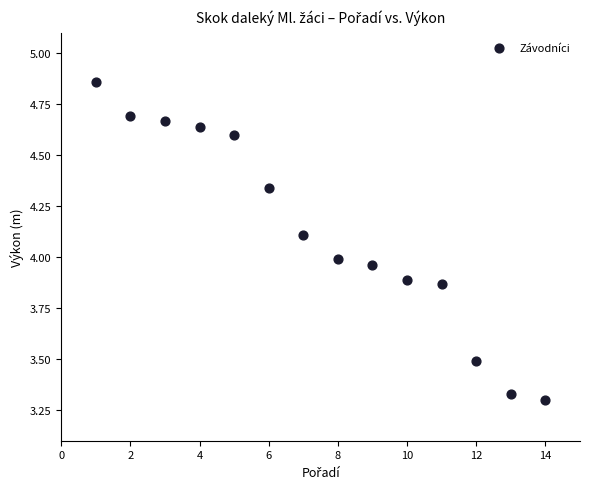

What is the range of Y values (max minus min)?

1.6